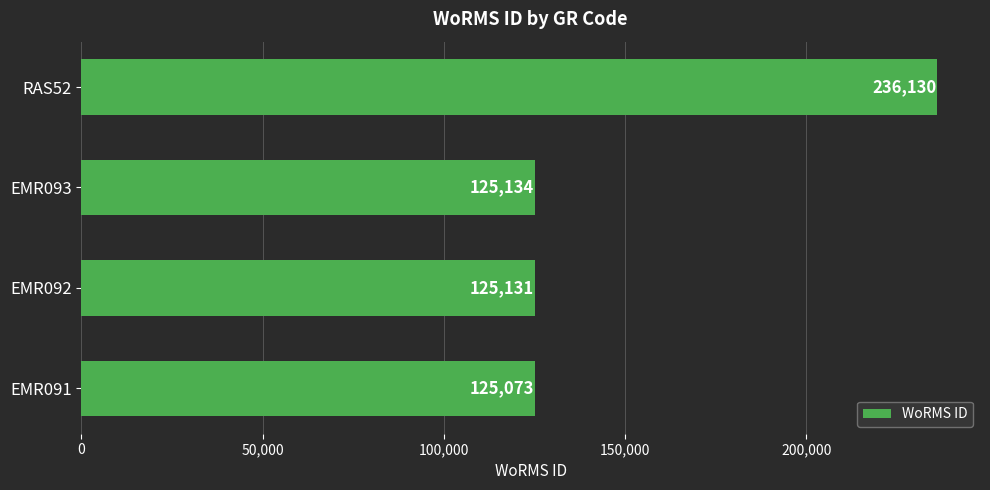

What is the sum of all values?

611468